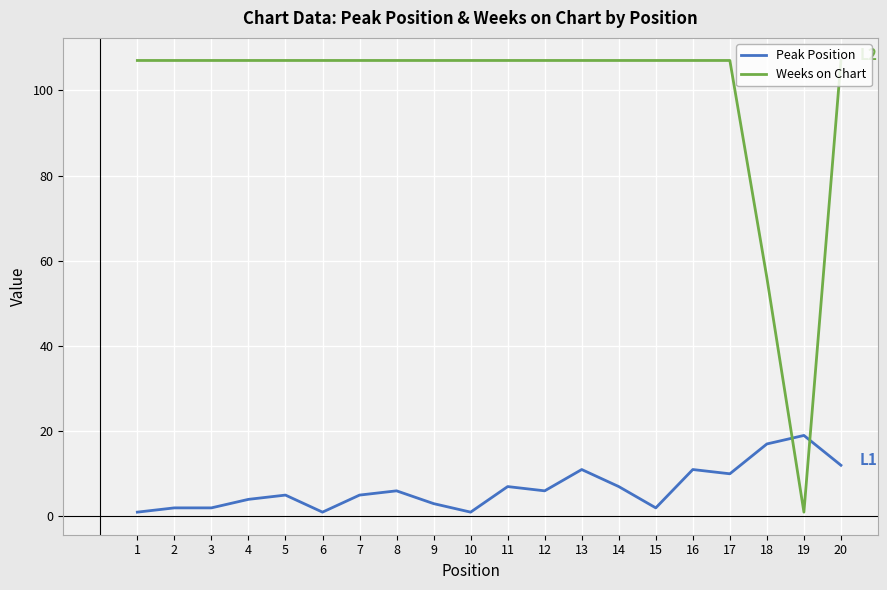

Does the chart have visible grid lines?

Yes